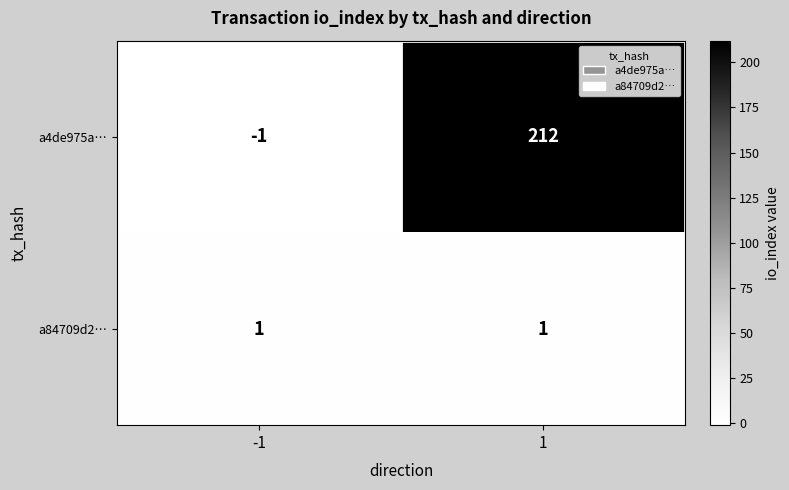

Reading left to right, what are all the values shown in this chart?

a4de975a…: -1	212
a84709d2…: 1	1